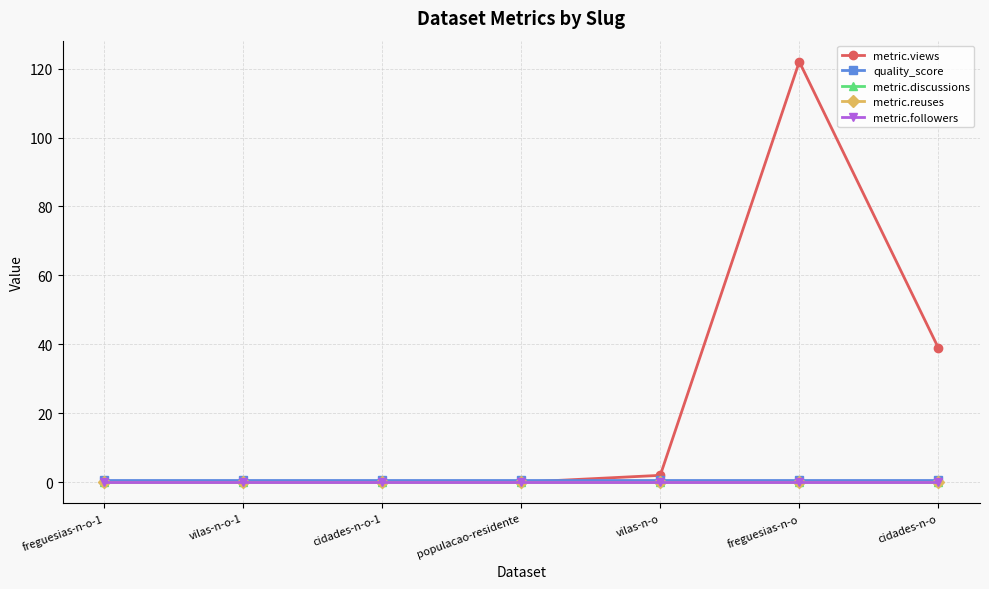

The value of metric.followers at freguesias-n-o is 0.0. True or false?

True